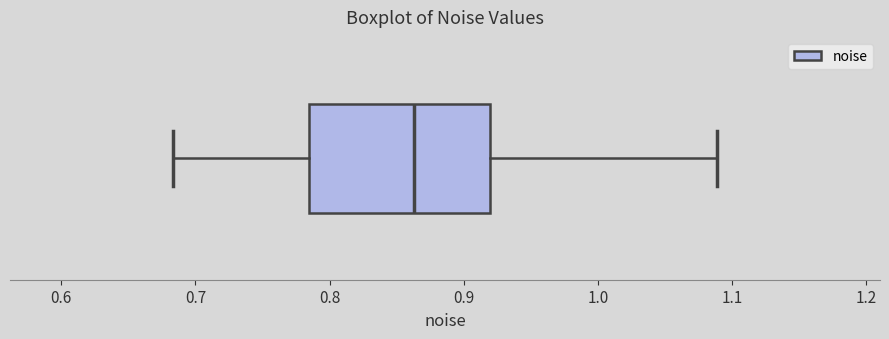

Read this box plot against the x-axis: the position of the median line, the range covered by the box, and the ends of both whiskers. The values are not printed on the chart, so give them approximately, as read against the axis.

median 0.86, box 0.78 to 0.92, whiskers 0.68 to 1.09